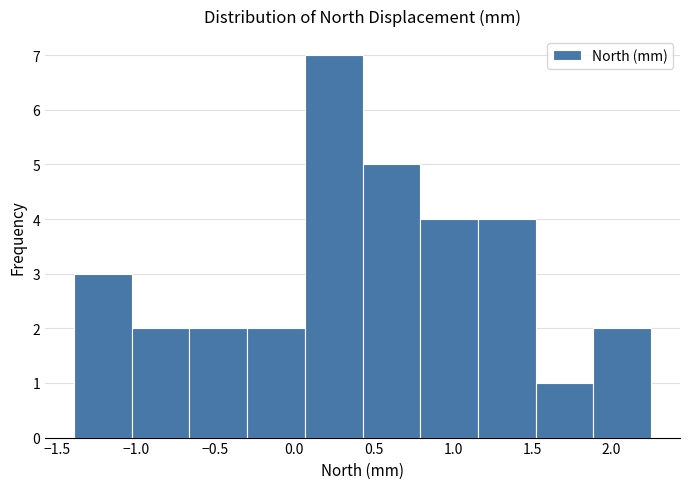

Reading left to right, list every bar in this chart as the range it spans on the x-axis followed by its height. Neither the bar edges nor the heights are printed on the chart, so give them approximately, as read against the axes.

-1.40 to -1.05: 3
-1.05 to -0.65: 2
-0.65 to -0.30: 2
-0.30 to 0.05: 2
0.05 to 0.45: 7
0.45 to 0.80: 5
0.80 to 1.15: 4
1.15 to 1.50: 4
1.50 to 1.90: 1
1.90 to 2.25: 2